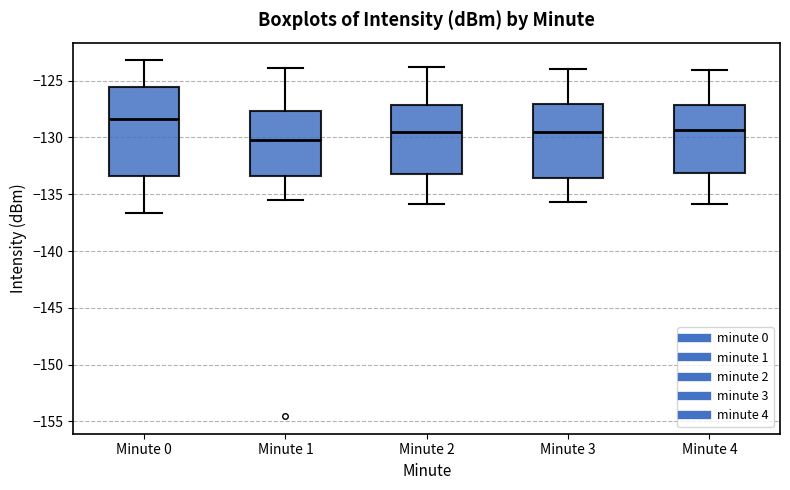

Reading left to right, read every box against the y-axis: the position of its median line, the range the box covers, and the ends of its whiskers. The values are not printed on the chart, so give them approximately, as read against the axis.

Minute 0: median -128.5, box -133.5 to -125.5, whiskers -136.5 to -123.0
Minute 1: median -130.0, box -133.5 to -127.5, whiskers -135.5 to -124.0
Minute 2: median -129.5, box -133.0 to -127.0, whiskers -136.0 to -124.0
Minute 3: median -129.5, box -133.5 to -127.0, whiskers -135.5 to -124.0
Minute 4: median -129.5, box -133.0 to -127.0, whiskers -136.0 to -124.0